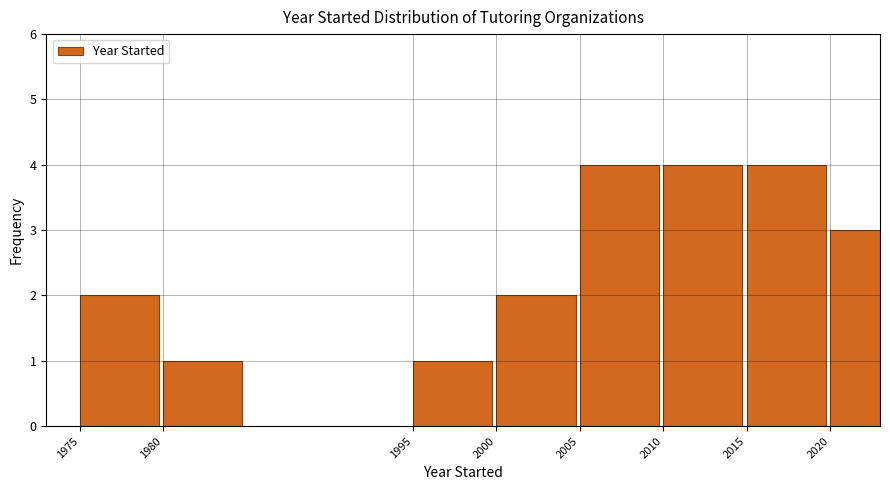

Reading right to left, extract all data points from this chart.

2020=3	2015=4	2010=4	2005=4	2000=2	1995=1	1980=1	1975=2